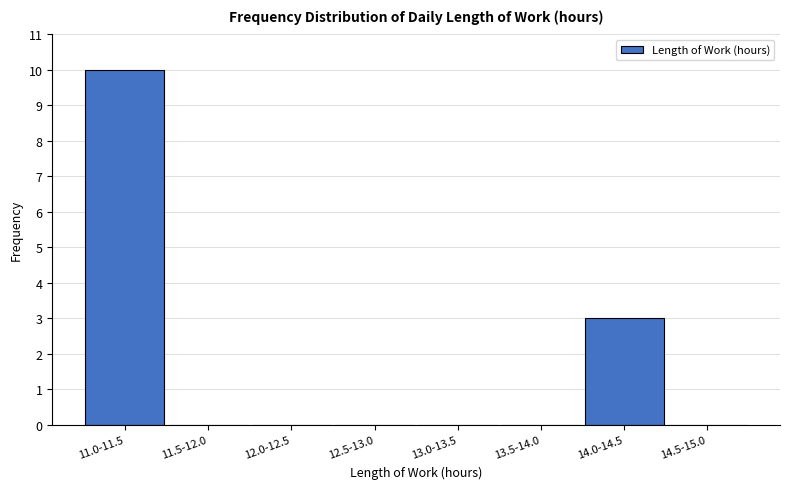

Reading left to right, what are all the values shown in this chart?

11.0-11.5=10	11.5-12.0=0	12.0-12.5=0	12.5-13.0=0	13.0-13.5=0	13.5-14.0=0	14.0-14.5=3	14.5-15.0=0